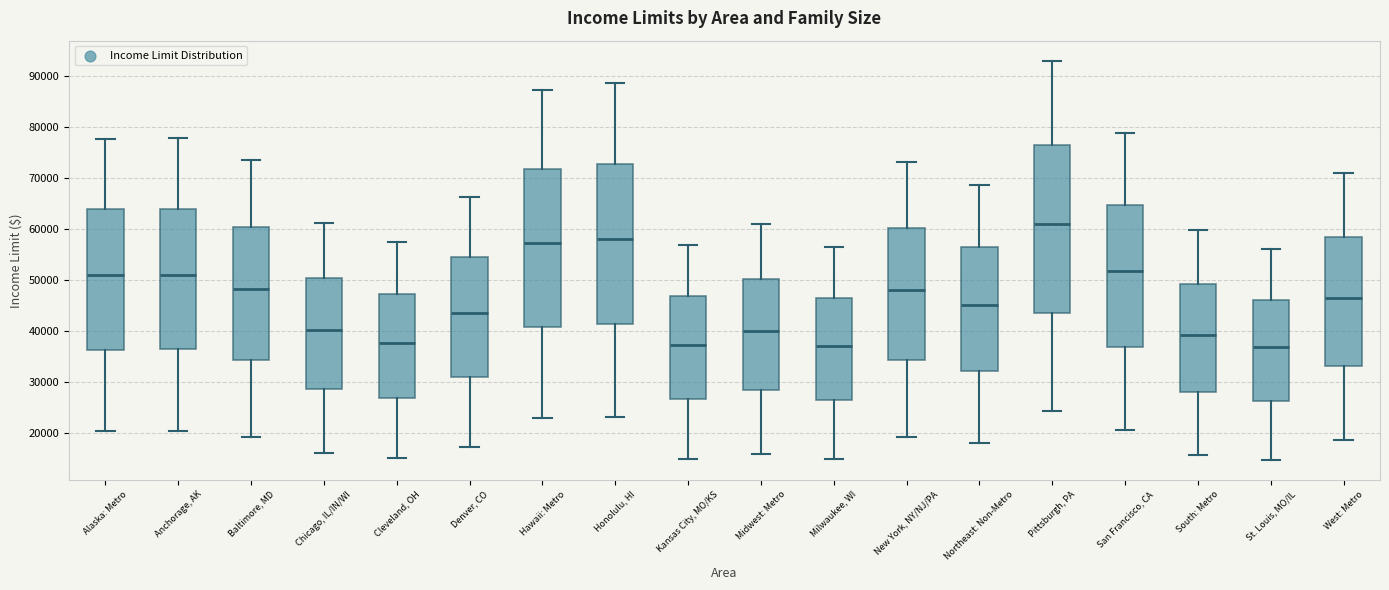

Where does the lower whisker of the box for San Francisco, CA end on the y-axis? The values are not printed on the chart, so give them approximately, as read against the axis.

21000